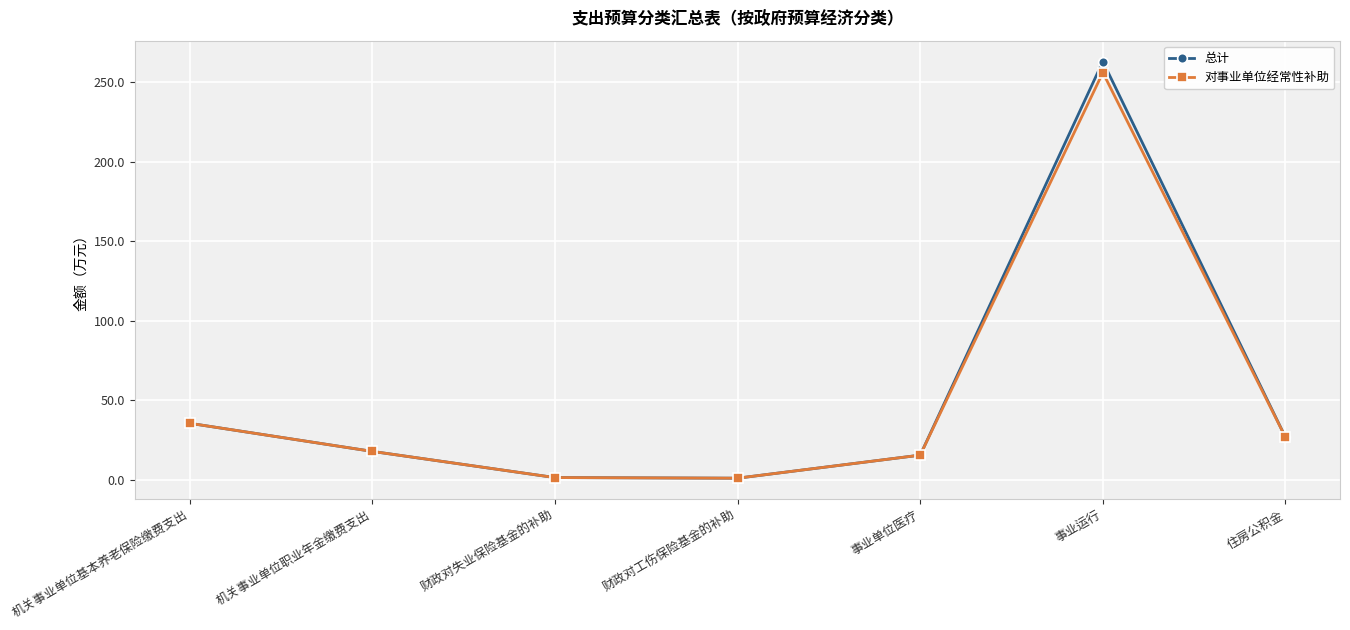

What is the total value across all series at 事业运行?

519.1